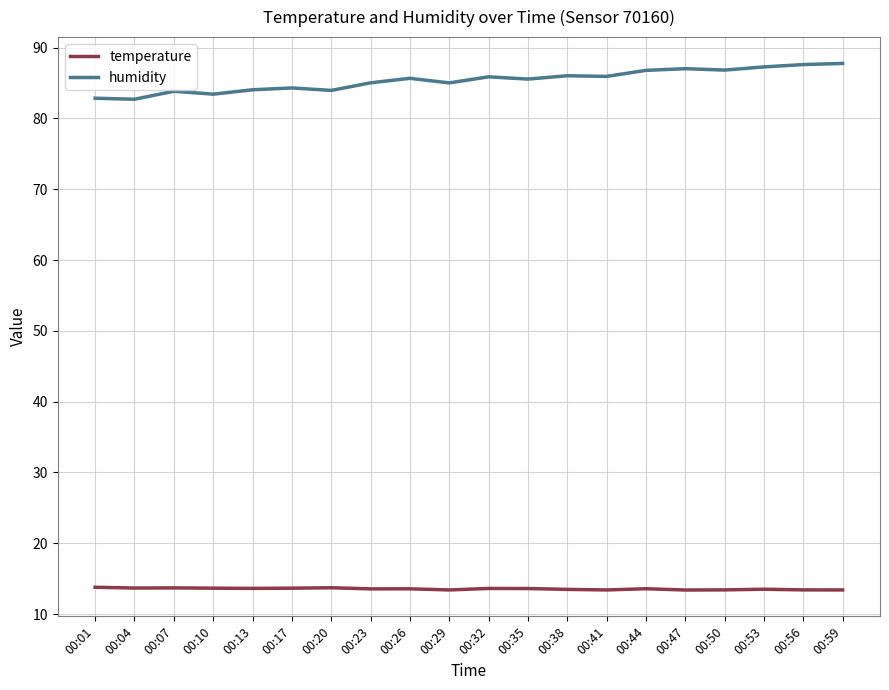

Does the chart have visible grid lines?

Yes